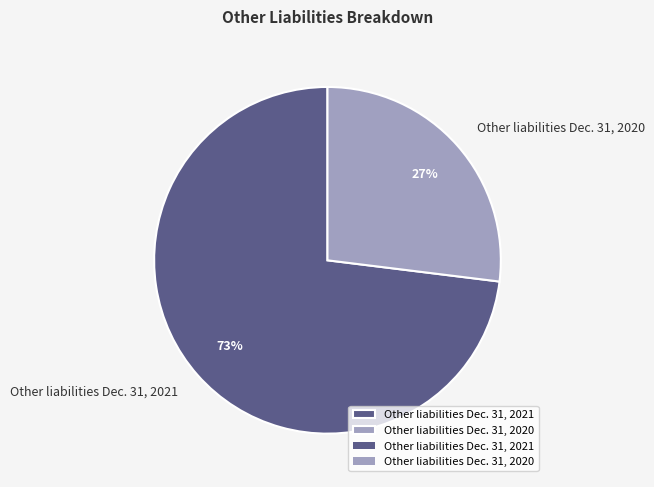

To the nearest percent, what portion does Other liabilities Dec. 31, 2020 represent?

27%